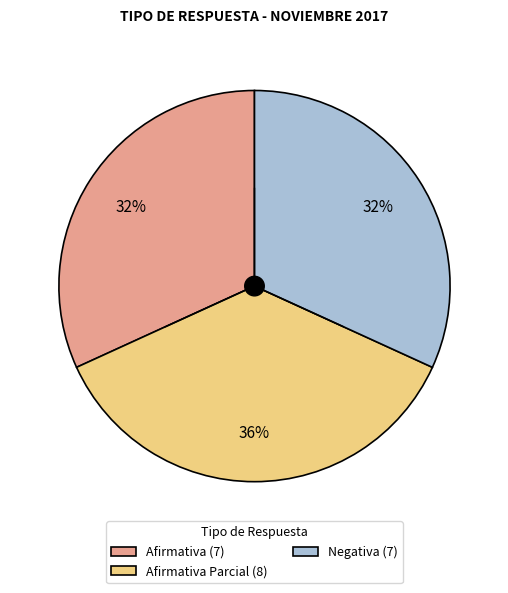

Which slice is the largest?

Afirmativa Parcial (8)